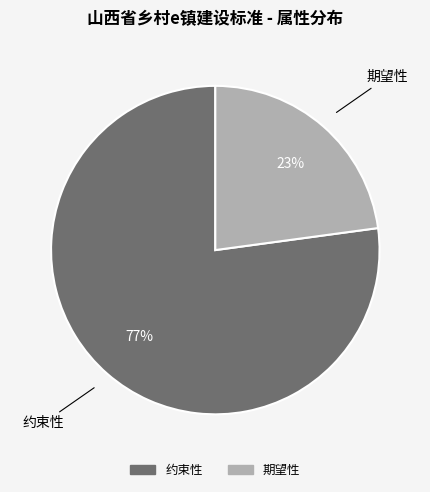

To the nearest percent, what is the difference between the largest and smallest slice percentages?

54%